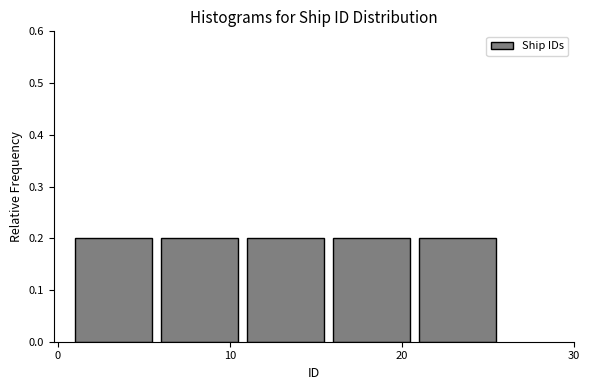

Reading left to right, transcribe this chart: for each bar, give the range it covers on the x-axis and its height. The values are not printed on the chart, so give them approximately, as read against the axis.

1 to 6: 0.2
6 to 11: 0.2
11 to 16: 0.2
16 to 21: 0.2
21 to 26: 0.2